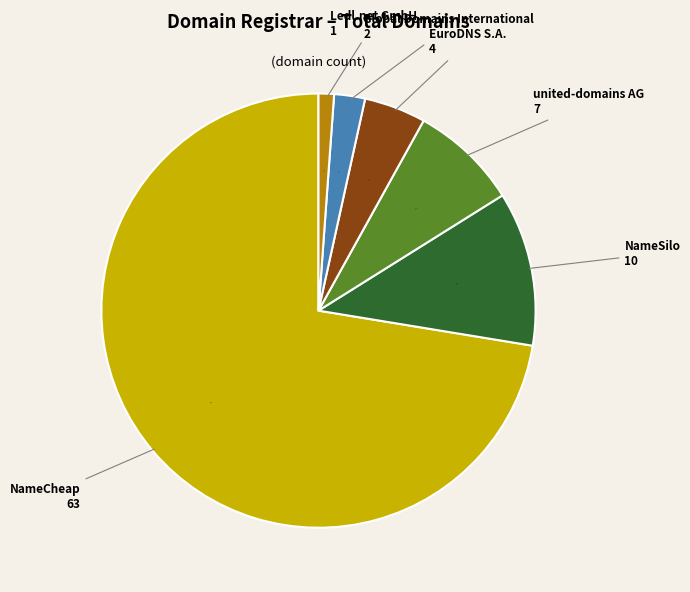

Is there a majority slice in this chart?

Yes